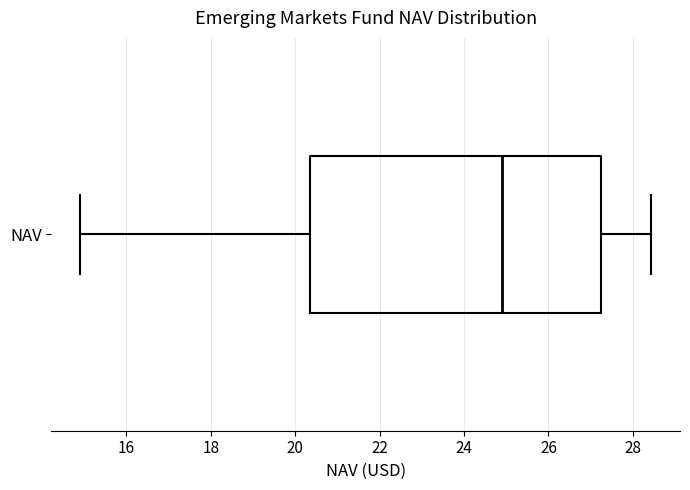

Transcribe this box plot: give where the median line is, the range the box spans, and where the two whiskers end, as read against the x-axis. The values are not printed on the chart, so give them approximately, as read against the axis.

median 25.0, box 20.4 to 27.2, whiskers 15.0 to 28.4